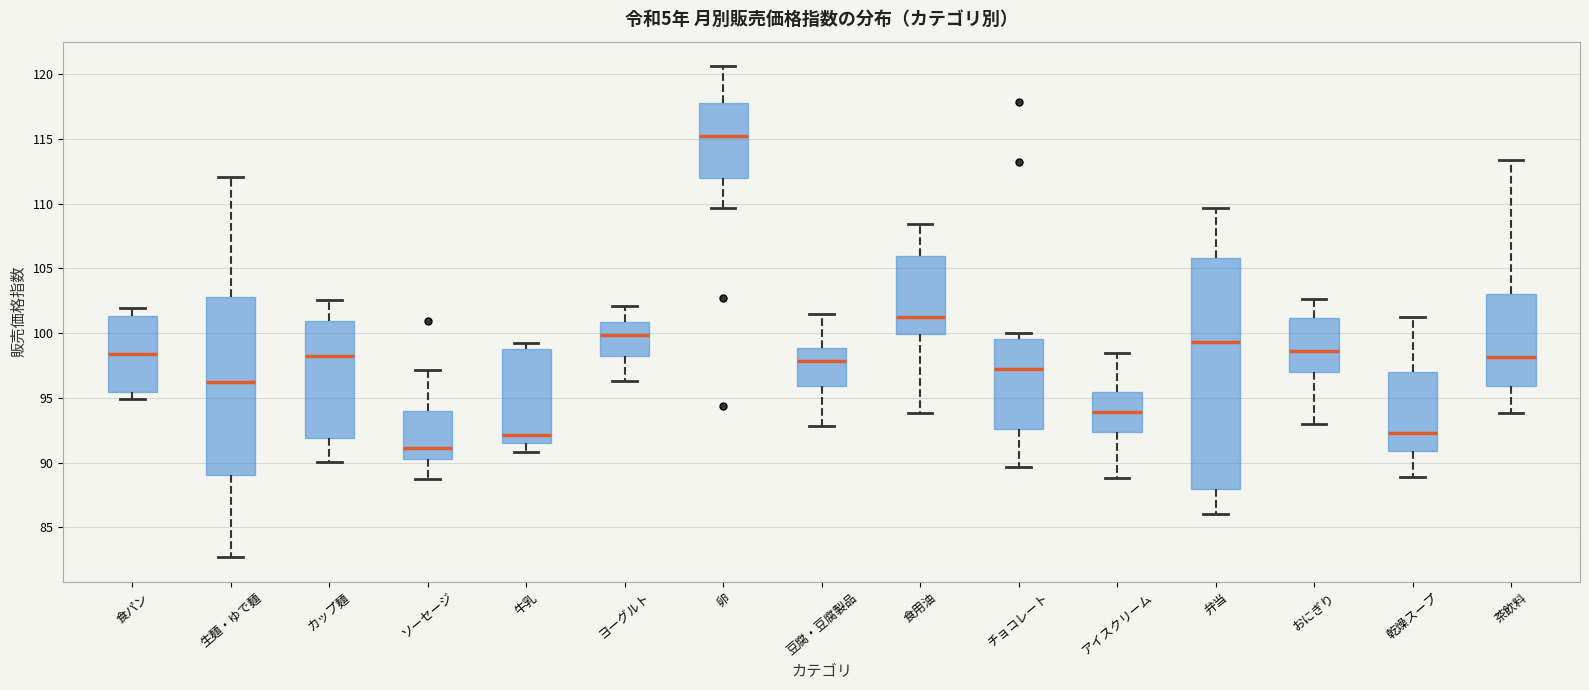

Reading left to right, transcribe this box plot: for each box, give where its median line is, the range the box spans, and where its two whiskers end, as read against the y-axis. The values are not printed on the chart, so give them approximately, as read against the axis.

食パン: median 98.5, box 95.5 to 101.5, whiskers 95.0 to 102.0
生麺・ゆで麺: median 96.0, box 89.0 to 103.0, whiskers 82.5 to 112.0
カップ麺: median 98.0, box 92.0 to 101.0, whiskers 90.0 to 102.5
ソーセージ: median 91.0, box 90.5 to 94.0, whiskers 88.5 to 97.0
牛乳: median 92.0, box 91.5 to 99.0, whiskers 91.0 to 99.0 (just above the box's upper edge)
ヨーグルト: median 100.0, box 98.0 to 101.0, whiskers 96.5 to 102.0
卵: median 115.5, box 112.0 to 118.0, whiskers 109.5 to 120.5
豆腐・豆腐製品: median 98.0, box 96.0 to 99.0, whiskers 93.0 to 101.5
食用油: median 101.5, box 100.0 to 106.0, whiskers 94.0 to 108.5
チョコレート: median 97.0, box 92.5 to 99.5, whiskers 89.5 to 100.0
アイスクリーム: median 94.0, box 92.5 to 95.5, whiskers 89.0 to 98.5
弁当: median 99.5, box 88.0 to 106.0, whiskers 86.0 to 109.5
おにぎり: median 98.5, box 97.0 to 101.0, whiskers 93.0 to 102.5
乾燥スープ: median 92.5, box 91.0 to 97.0, whiskers 89.0 to 101.5
茶飲料: median 98.0, box 96.0 to 103.0, whiskers 94.0 to 113.5